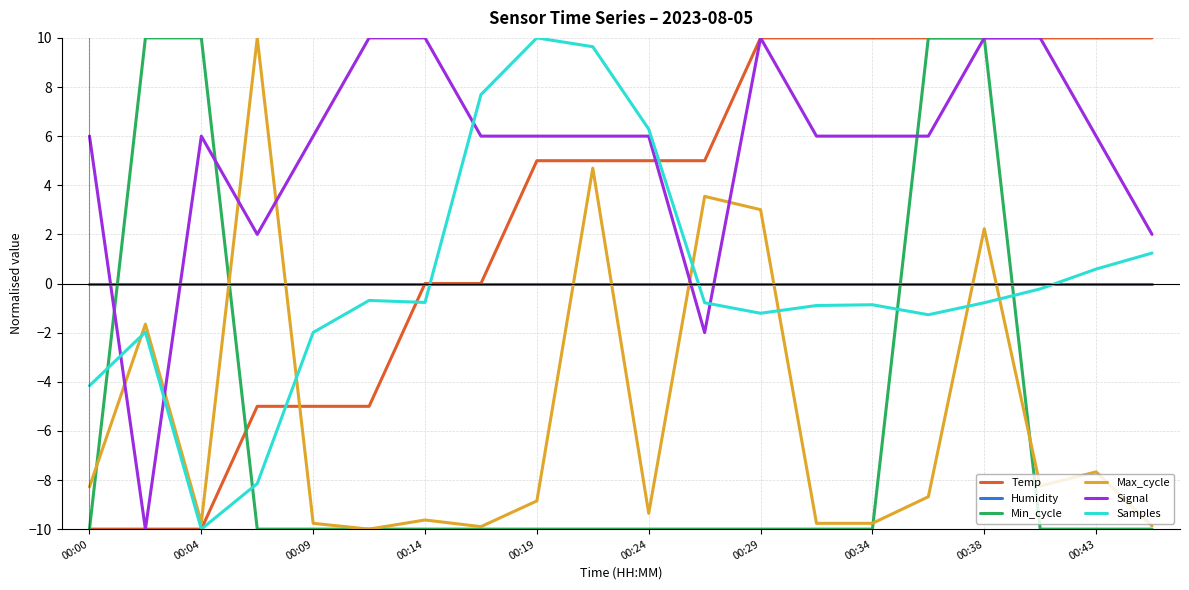

Which series ends up on top after the final intersection of Max_cycle and Temp?

Temp